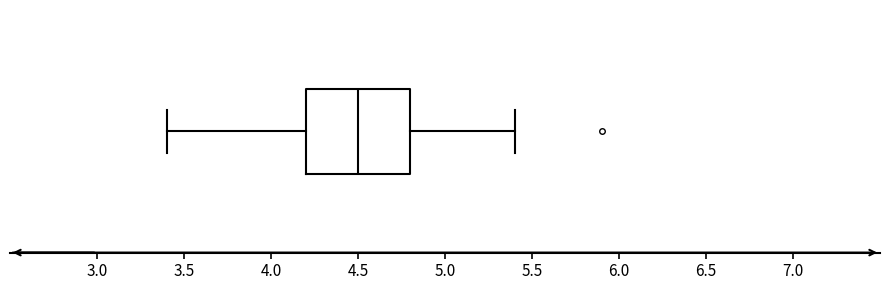

Read this box plot against the x-axis: the position of the median line, the range covered by the box, and the ends of both whiskers. The values are not printed on the chart, so give them approximately, as read against the axis.

median 4.5, box 4.2 to 4.8, whiskers 3.4 to 5.4